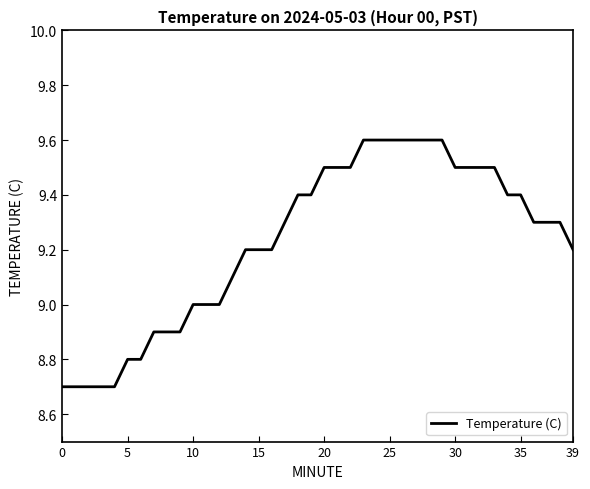

What is the smallest value displayed?

8.7